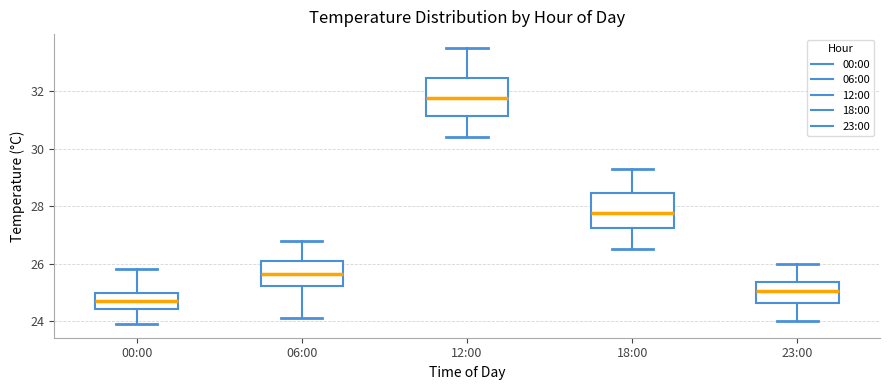

Which box's median line is the highest?

12:00